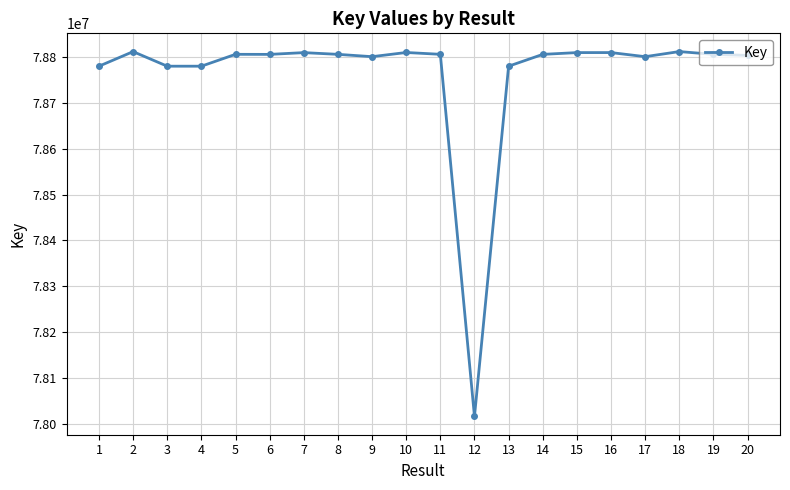

Between 14 and 3, which is larger?

14